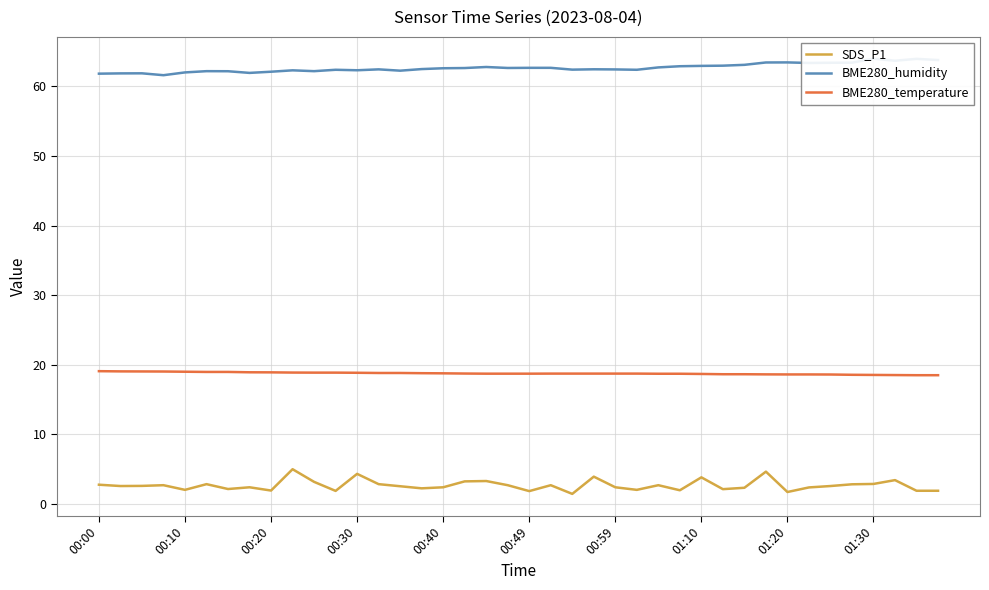

How many lines are shown in the chart?

3